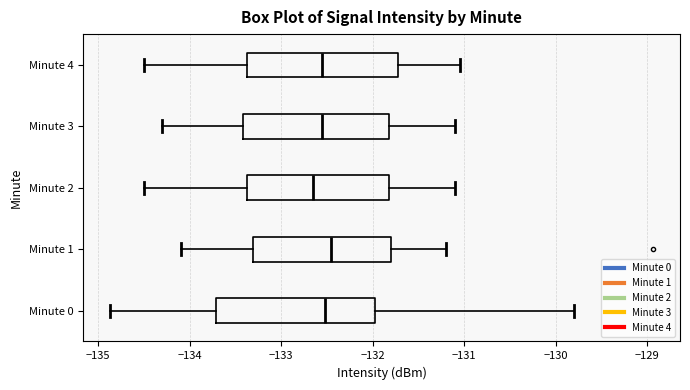

Reading bottom to top, transcribe this box plot: for each box, give where its median line is, the range the box spans, and where its two whiskers end, as read against the x-axis. The values are not printed on the chart, so give them approximately, as read against the axis.

Minute 0: median -132.5, box -133.7 to -132.0, whiskers -134.9 to -129.8
Minute 1: median -132.5, box -133.3 to -131.8, whiskers -134.1 to -131.2
Minute 2: median -132.6, box -133.4 to -131.8, whiskers -134.5 to -131.1
Minute 3: median -132.5, box -133.4 to -131.8, whiskers -134.3 to -131.1
Minute 4: median -132.5, box -133.4 to -131.7, whiskers -134.5 to -131.0